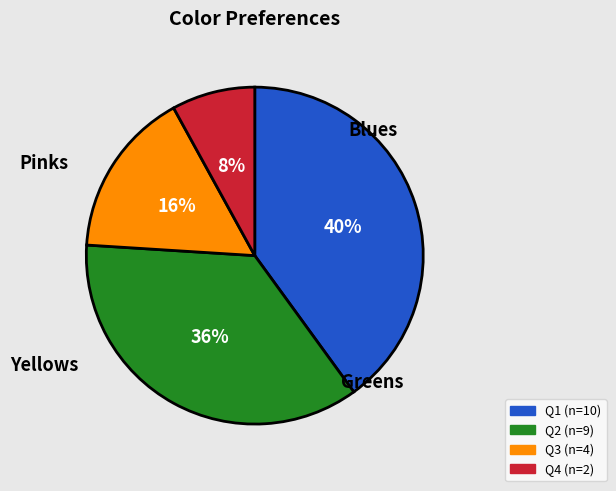

What is the largest slice in the pie chart?

Q1